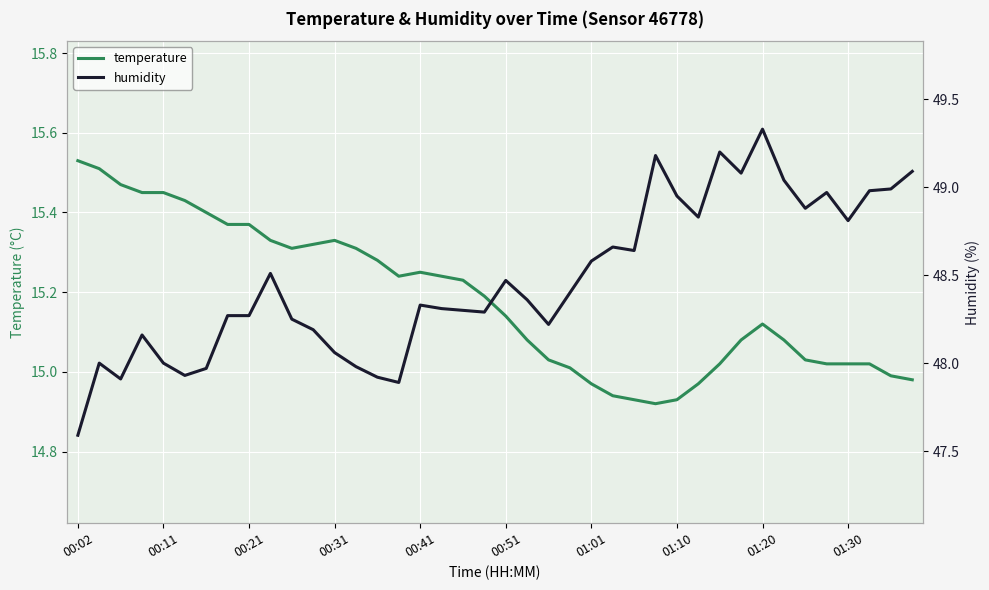

What is the value of the humidity point at the 12th from the left?

48.2